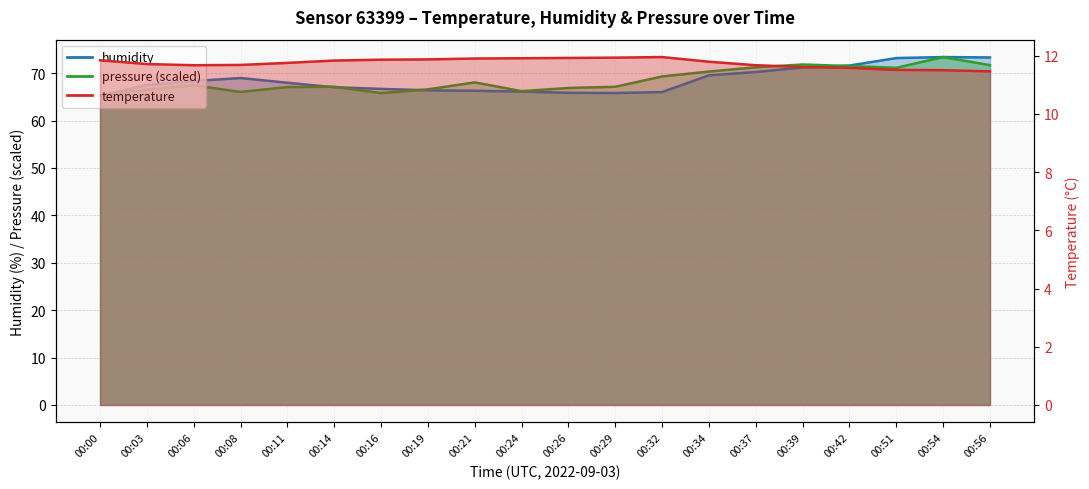

Reading right to left, transcribe all the data shown in this chart.

temperature: 00:56=11.5	00:54=11.5	00:51=11.5	00:42=11.6	00:39=11.6	00:37=11.7	00:34=11.8	00:32=11.9	00:29=11.9	00:26=11.9	00:24=11.9	00:21=11.9	00:19=11.9	00:16=11.9	00:14=11.8	00:11=11.8	00:08=11.7	00:06=11.7	00:03=11.7	00:00=11.8
humidity: 00:56=73.3	00:54=73.4	00:51=73.2	00:42=71.6	00:39=71.2	00:37=70.2	00:34=69.5	00:32=66.0	00:29=65.8	00:26=65.8	00:24=66.1	00:21=66.3	00:19=66.4	00:16=66.7	00:14=67.0	00:11=68.0	00:08=69.0	00:06=68.3	00:03=67.5	00:00=65.3
pressure_scaled: 00:56=71.7	00:54=73.4	00:51=71.1	00:42=71.5	00:39=71.8	00:37=71.2	00:34=70.3	00:32=69.3	00:29=67.1	00:26=66.9	00:24=66.2	00:21=68.0	00:19=66.6	00:16=65.8	00:14=67.1	00:11=67.1	00:08=66.0	00:06=67.5	00:03=66.5	00:00=65.3